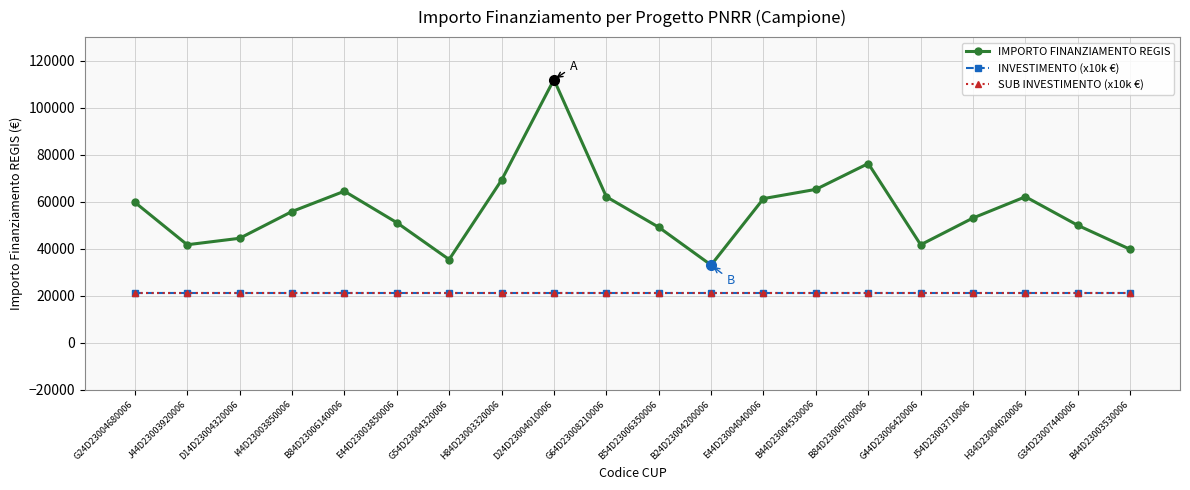

Does the chart have visible grid lines?

Yes